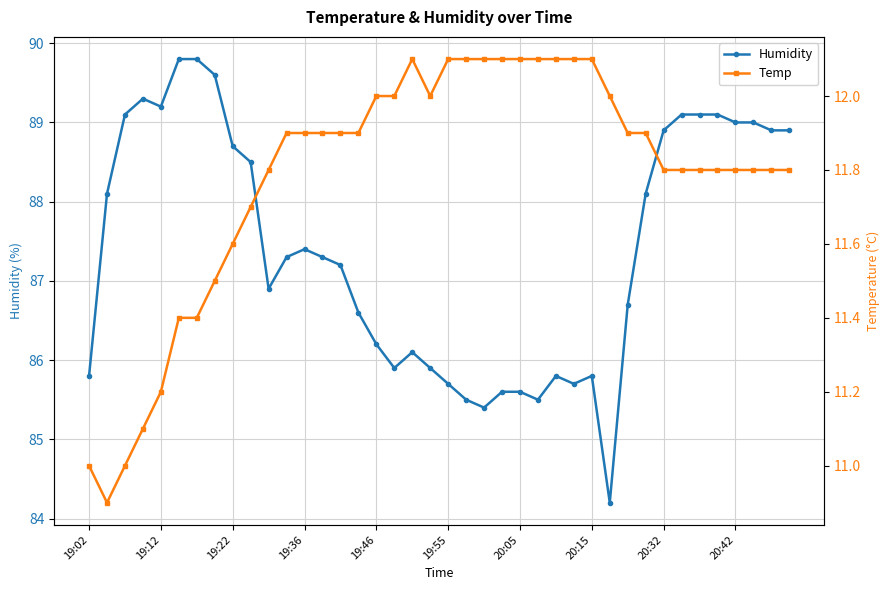

What is the highest value of the Humidity series?

89.8